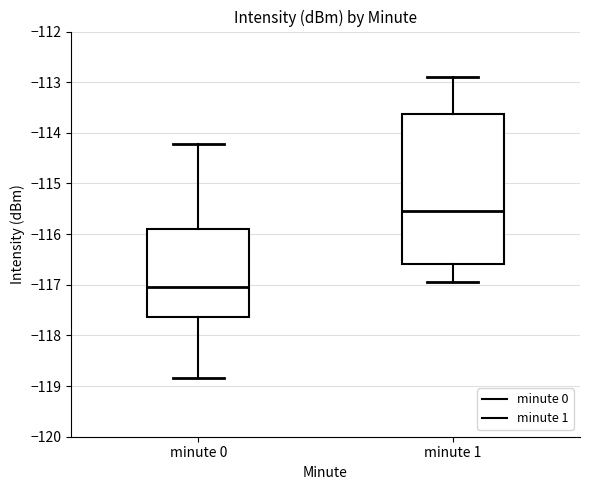

Reading left to right, read every box against the y-axis: the position of its median line, the range the box covers, and the ends of its whiskers. The values are not printed on the chart, so give them approximately, as read against the axis.

minute 0: median -117.0, box -117.6 to -115.9, whiskers -118.8 to -114.2
minute 1: median -115.5, box -116.6 to -113.6, whiskers -117.0 to -112.9